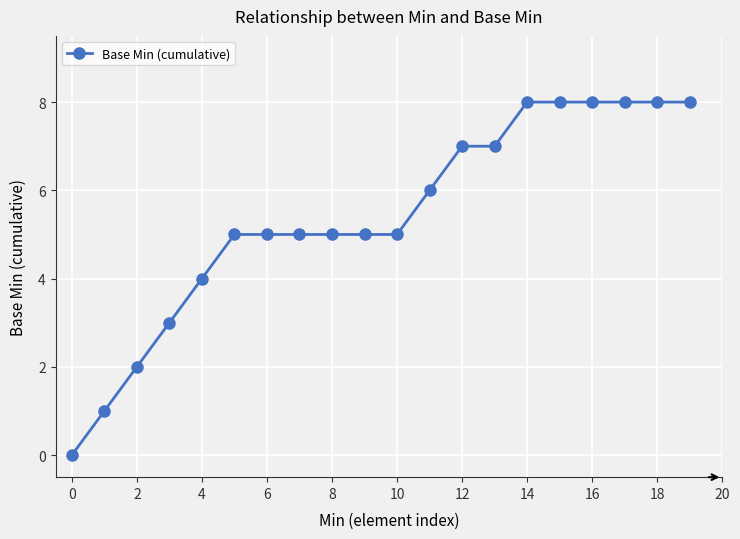

How many positive values are there?

19